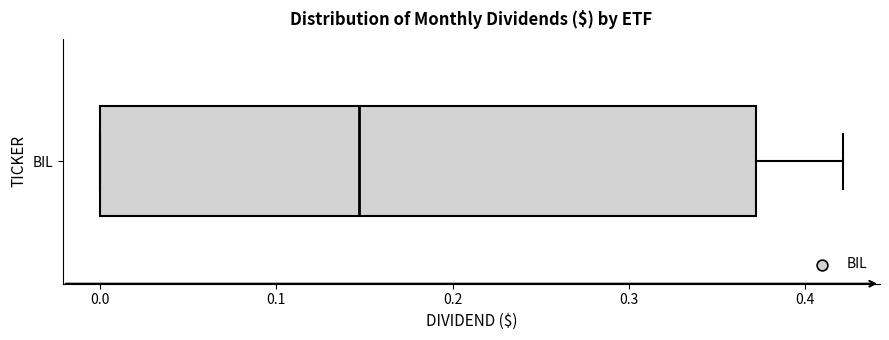

Where is the left edge of the box for BIL on the x-axis? The values are not printed on the chart, so give them approximately, as read against the axis.

0.00